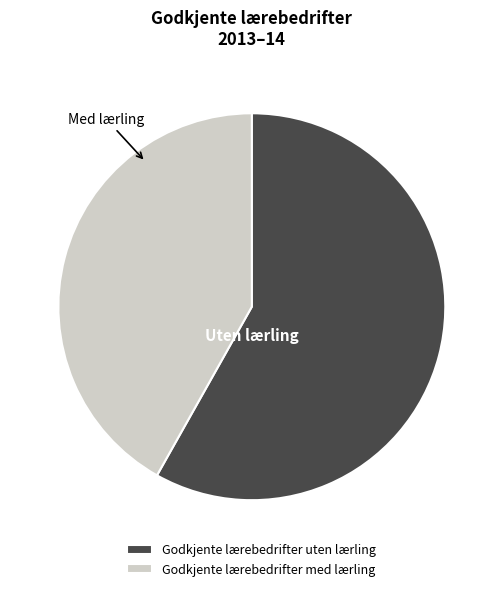

Is it true that Godkjente lærebedrifter med lærling is 42% of the pie?

True